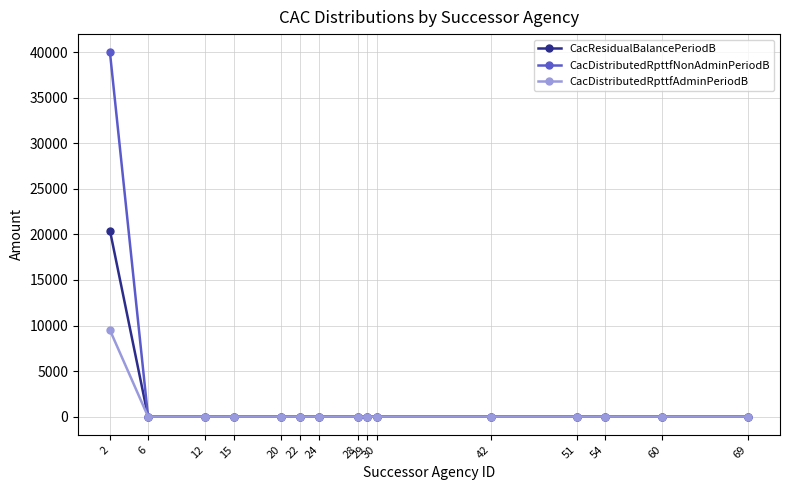

Is it true that CacDistributedRpttfAdminPeriodB equals 0 at 29?

True